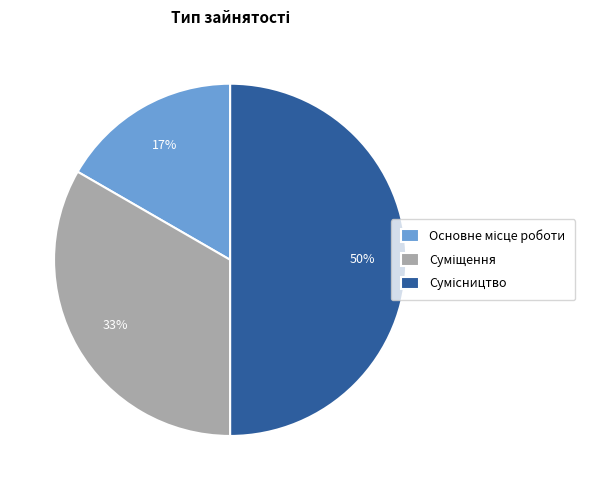

To the nearest percent, what is the difference between the largest and smallest slice percentages?

33%